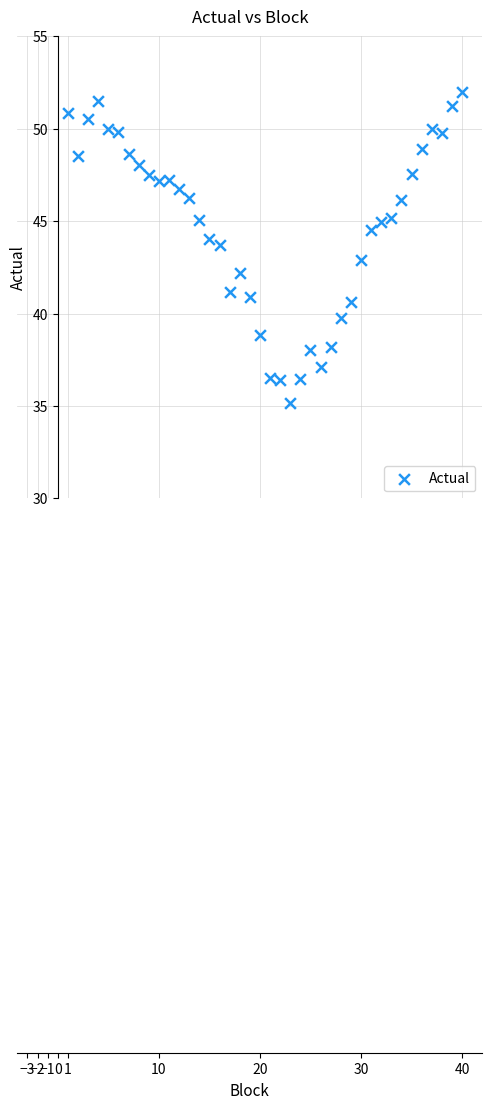

What is the range of Y values (max minus min)?

16.8